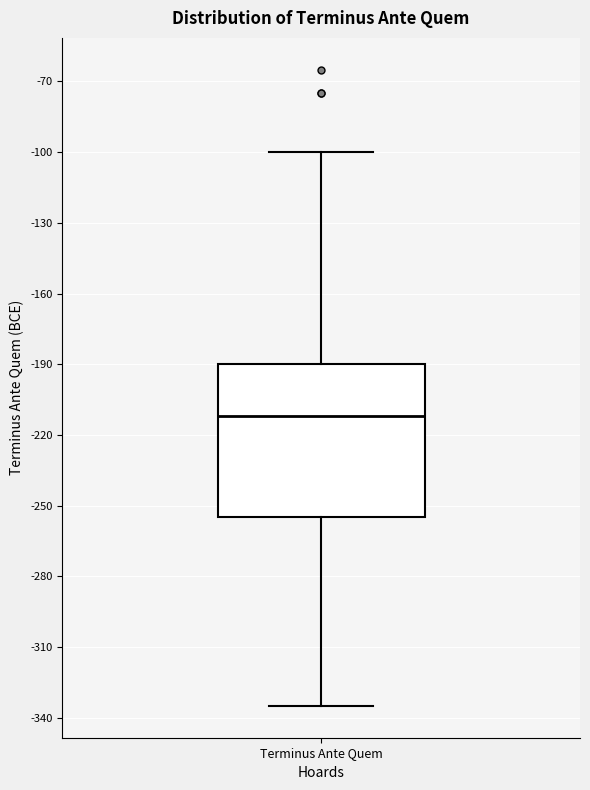

Transcribe this box plot: give where the median line is, the range the box spans, and where the two whiskers end, as read against the y-axis. The values are not printed on the chart, so give them approximately, as read against the axis.

median -210, box -255 to -190, whiskers -335 to -100